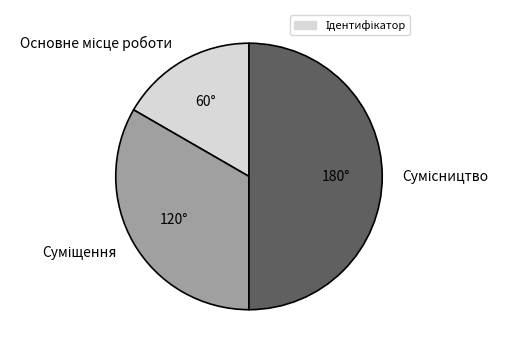

Rank the categories by value from highest to lowest.

Сумісництво, Суміщення, Основне місце роботи